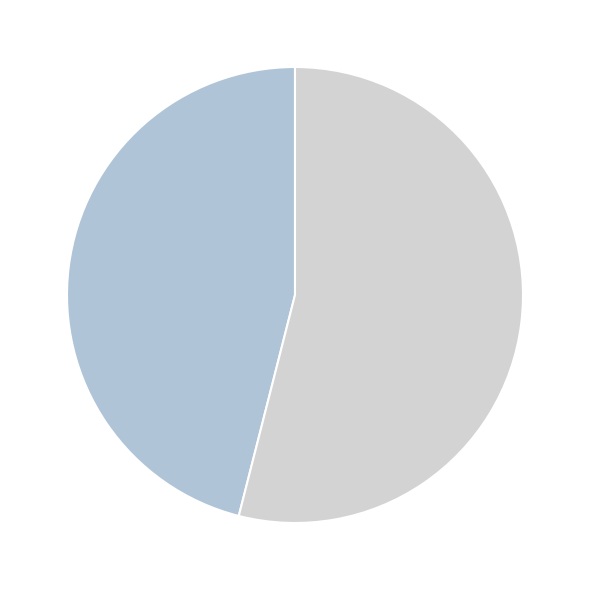

Count the number of slices in the pie.

2